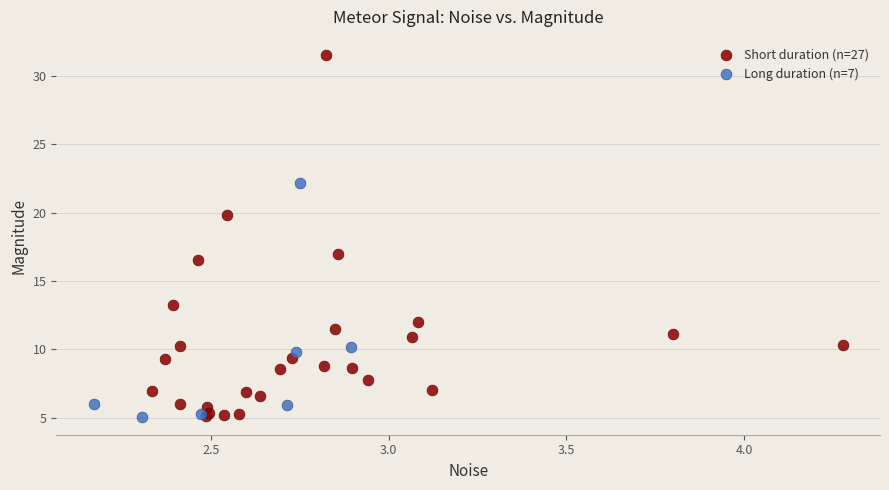

Which series contains the highest Y value?

Short duration (n=27)